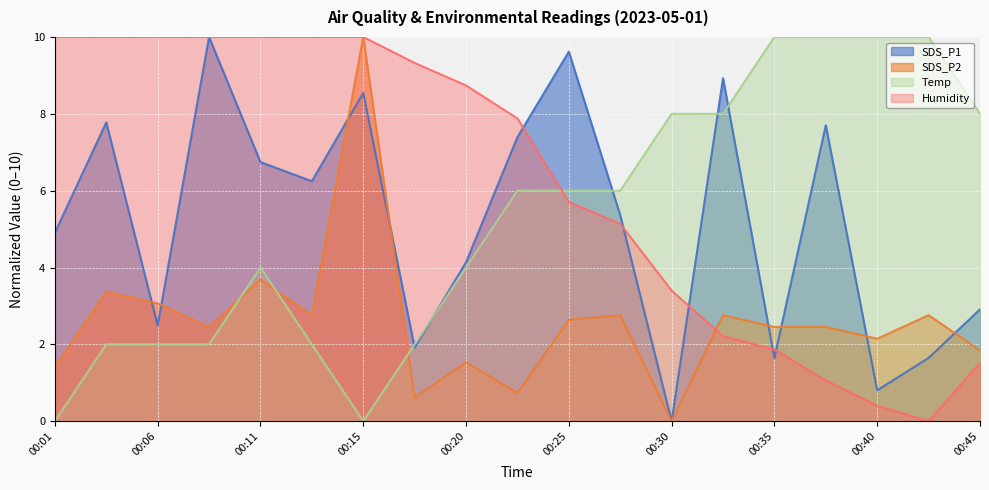

Where does the Temp series first go above 6?

00:23